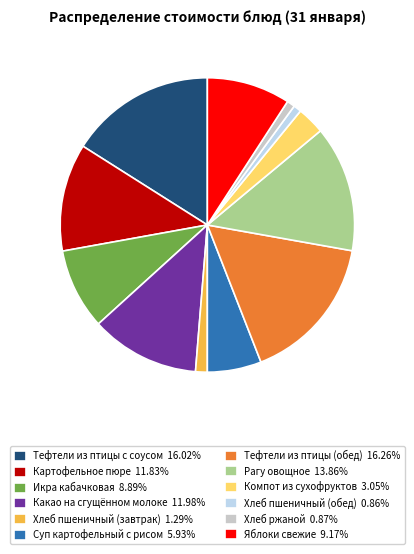

What is the ratio of the value at Суп картофельный с рисом to the value at Тефтели из птицы (обед)?

0.4